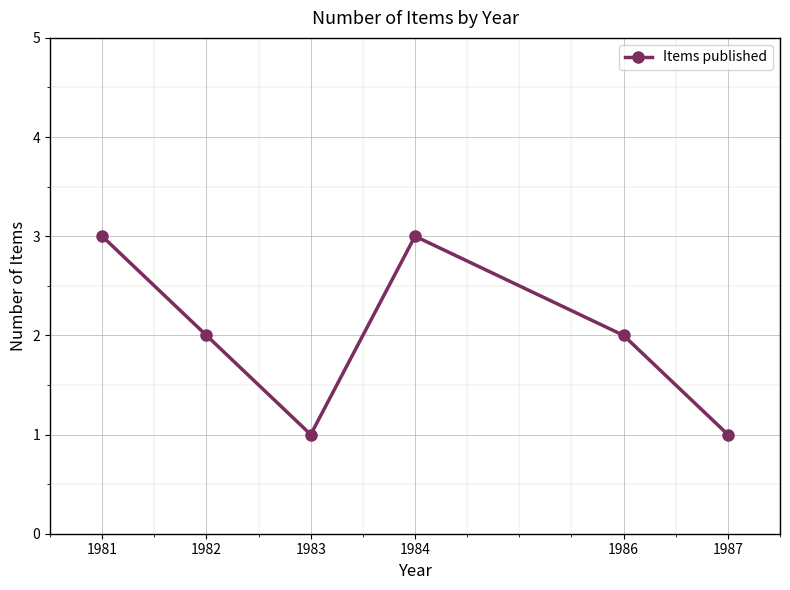

What is the value of the 1st point from the left?

3